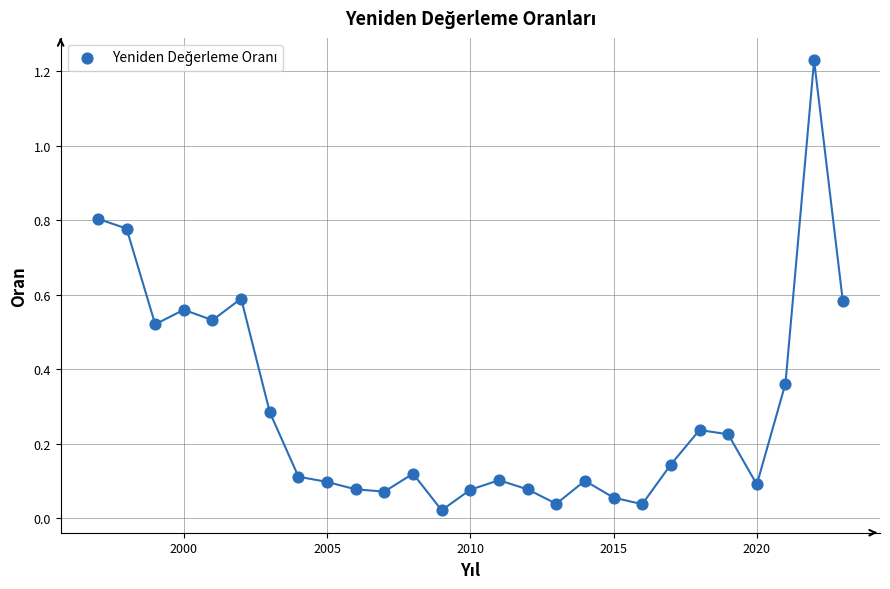

What is the range of X values (max minus min)?

26.0